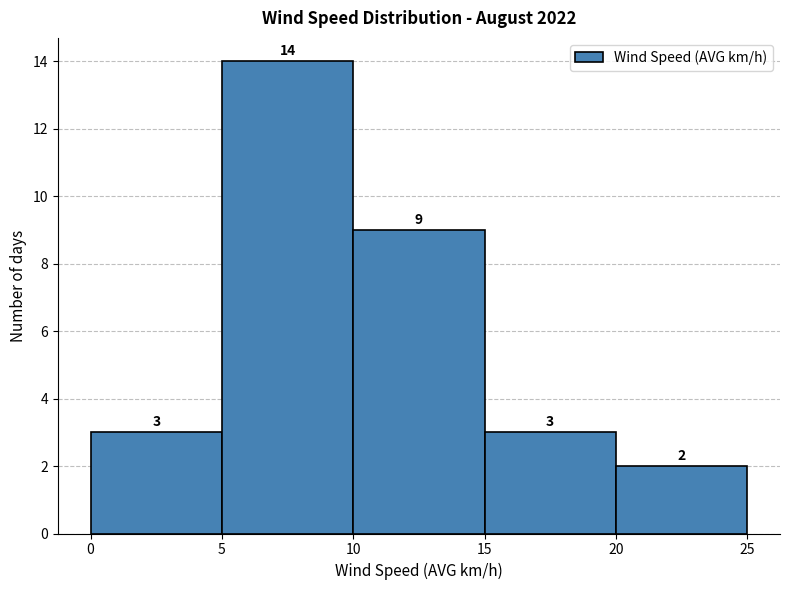

Reading left to right, list every bar in this chart as the range it spans on the x-axis followed by its height.

0 to 5: 3
5 to 10: 14
10 to 15: 9
15 to 20: 3
20 to 25: 2